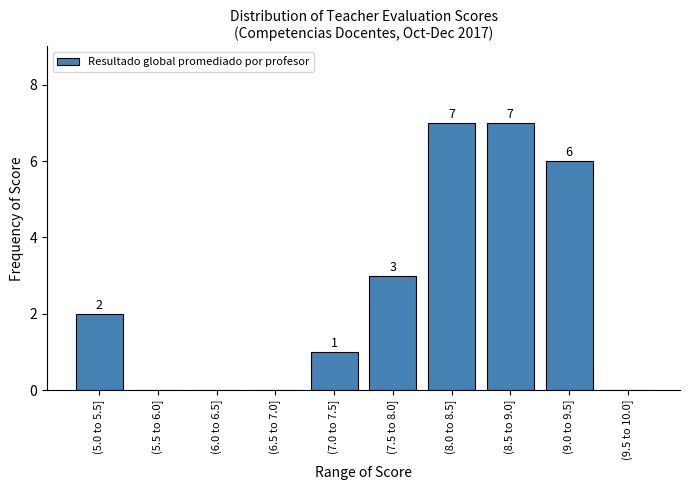

Reading left to right, list all the values displayed in this chart.

(5.0 to 5.5]=2	(5.5 to 6.0]=0	(6.0 to 6.5]=0	(6.5 to 7.0]=0	(7.0 to 7.5]=1	(7.5 to 8.0]=3	(8.0 to 8.5]=7	(8.5 to 9.0]=7	(9.0 to 9.5]=6	(9.5 to 10.0]=0